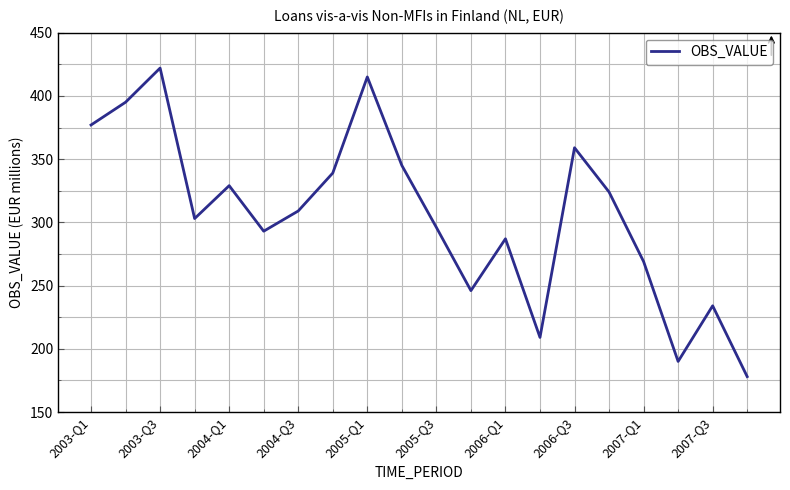

What is the difference between the maximum and minimum values?

244